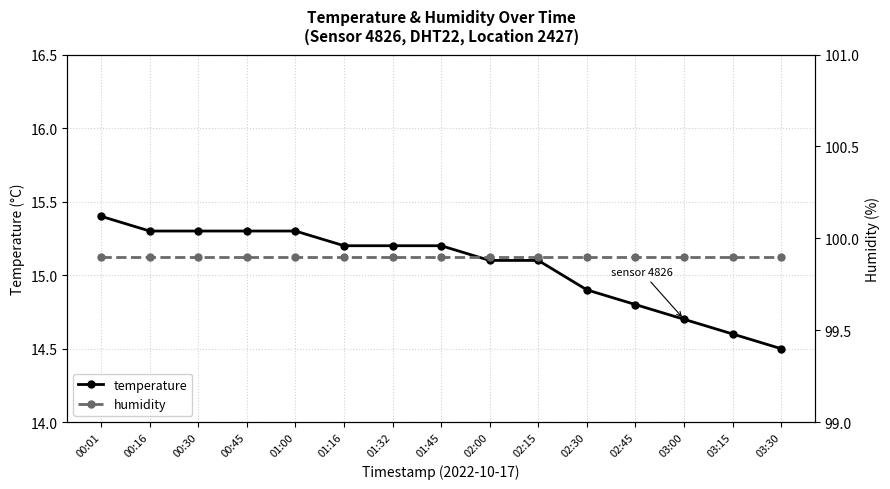

What is the difference between the highest and lowest values at 02:15?

84.8